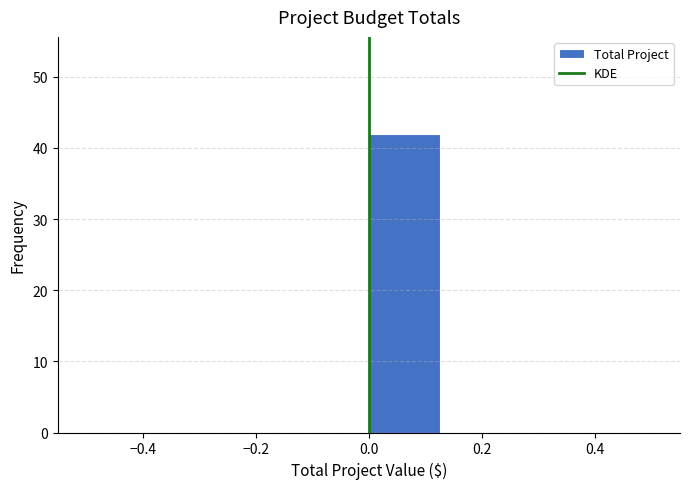

Over which range of the x-axis is the bar tallest?

0.000 to 0.125